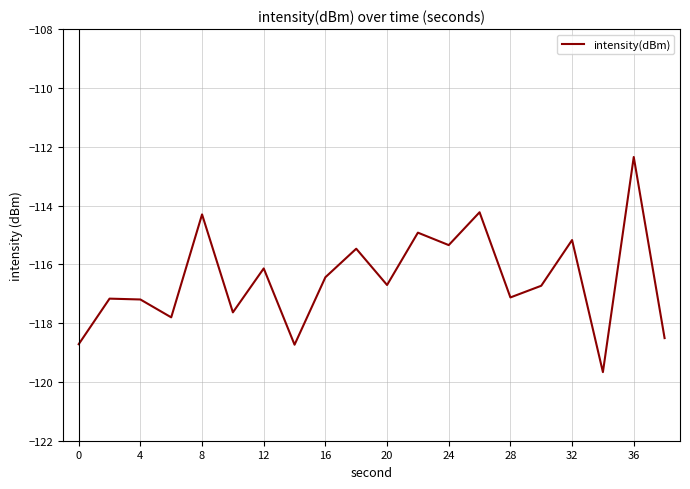

What is the difference between the second highest and minimum values?

5.4